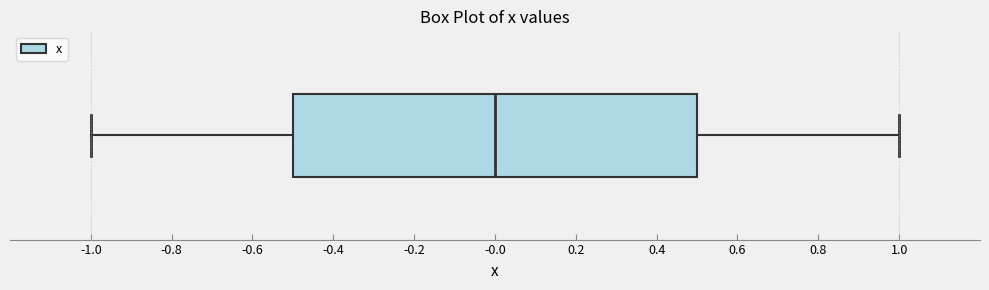

Transcribe this box plot: give where the median line is, the range the box spans, and where the two whiskers end, as read against the x-axis. The values are not printed on the chart, so give them approximately, as read against the axis.

median 0.0, box -0.5 to 0.5, whiskers -1.0 to 1.0